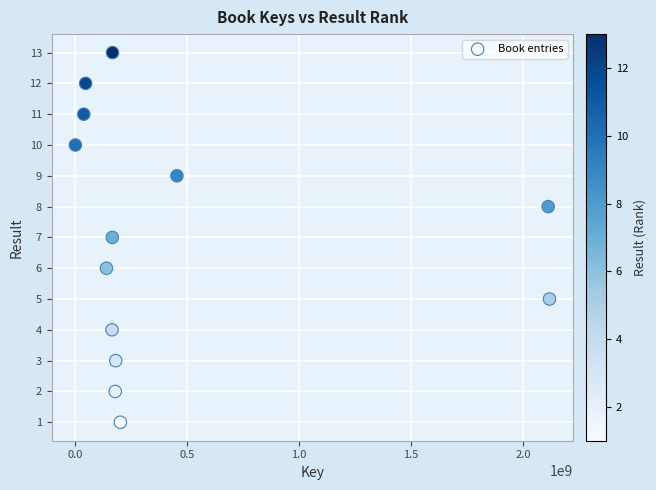

What is the range of X values (max minus min)?

2117317659